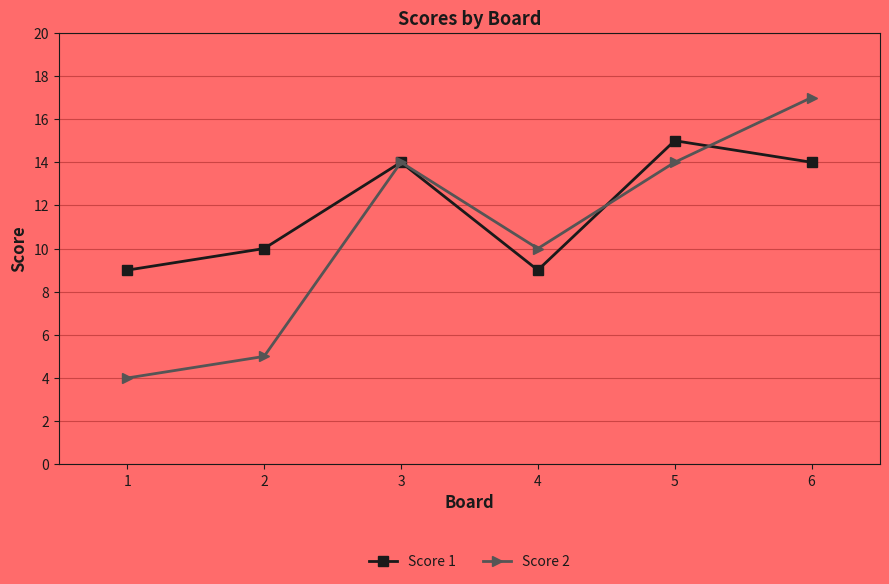

What is the average value of the Score 2 series?

11